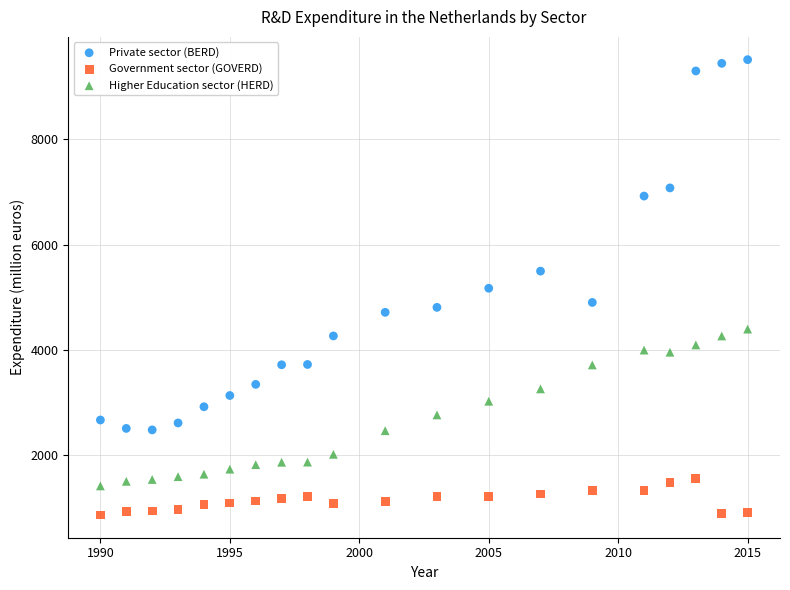

Which series has the widest spread of Y values?

Private sector (BERD)